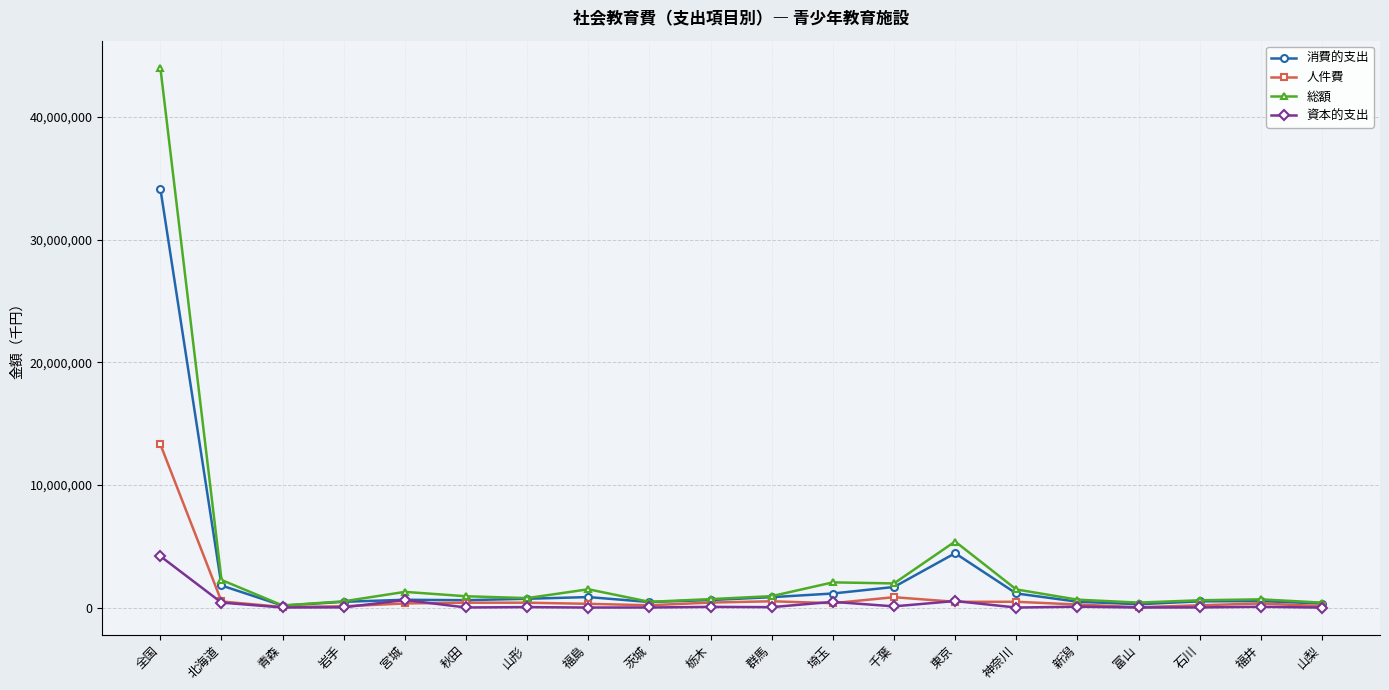

List the series in order of their peak value, lowest first.

資本的支出, 人件費, 消費的支出, 総額